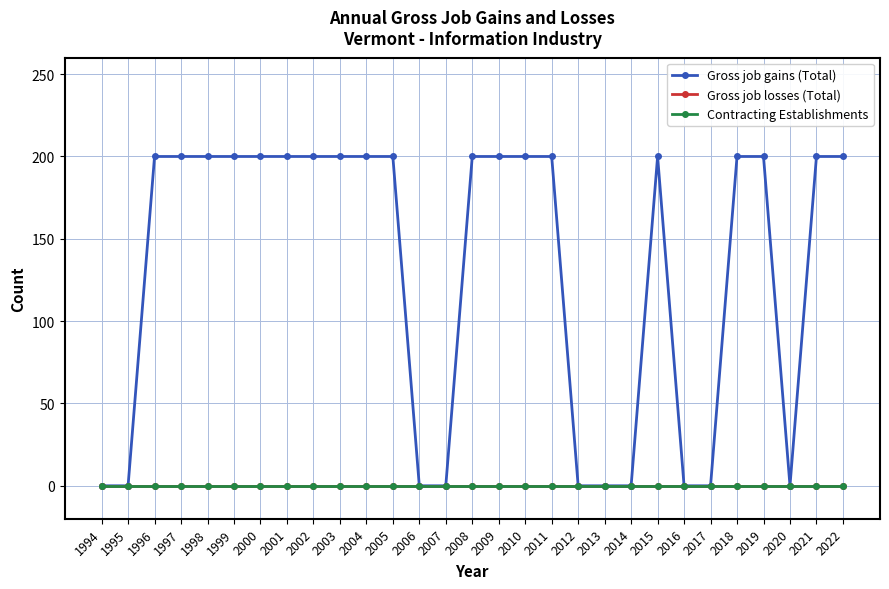

Is this an area chart (filled region under the line)?

No